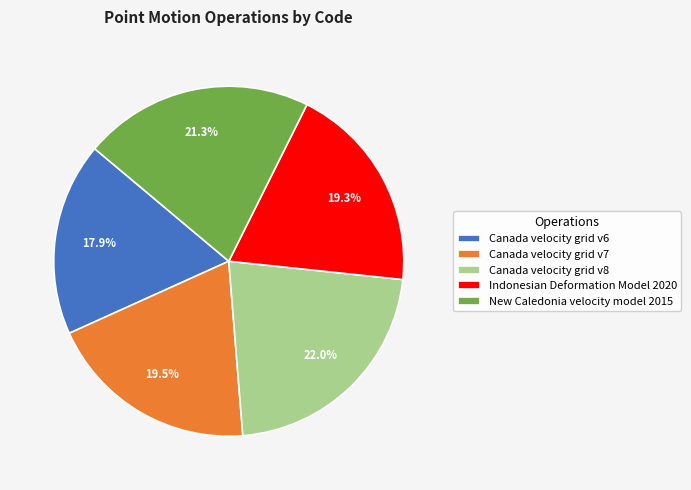

To the nearest percent, what is the average slice percentage?

20%